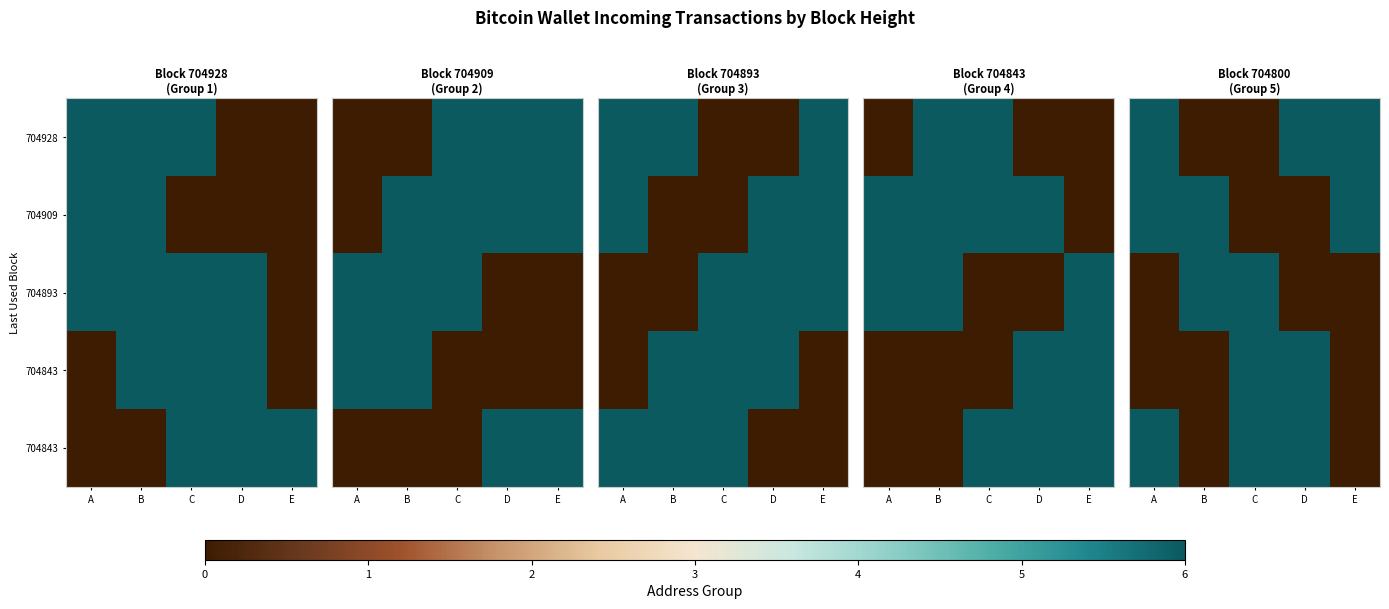

What is the total value across all series at B?

12